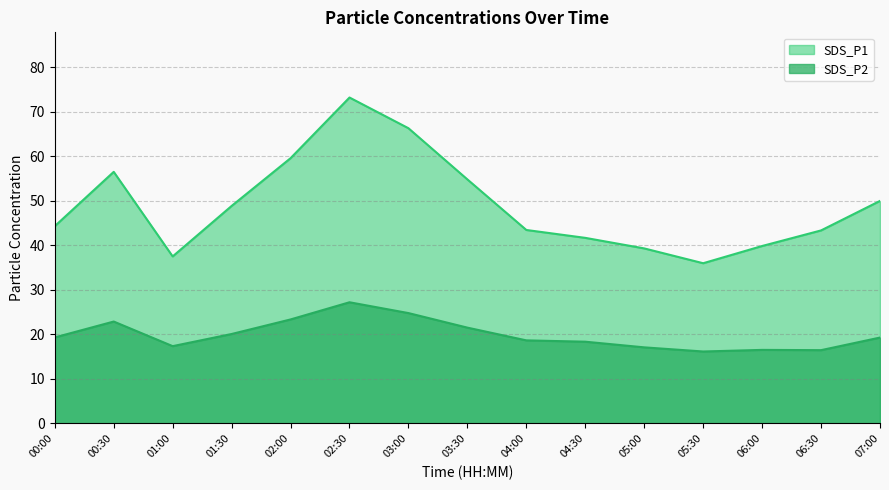

Rank the series by their average value, from lowest to highest.

SDS_P2, SDS_P1